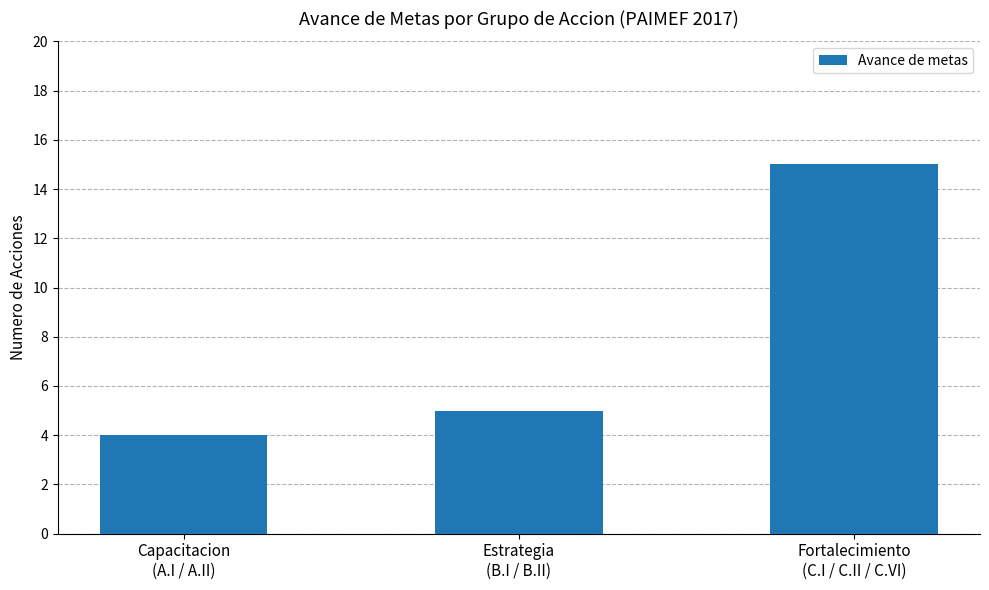

What position from the left is Fortalecimiento
(C.I / C.II / C.VI)?

3